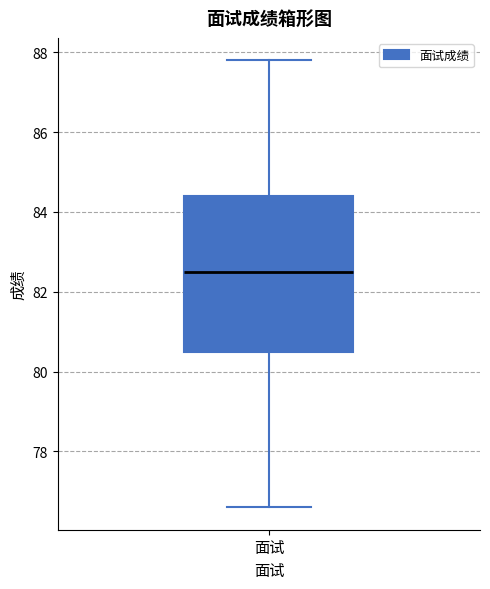

Read this box plot against the y-axis: the position of the median line, the range covered by the box, and the ends of both whiskers. The values are not printed on the chart, so give them approximately, as read against the axis.

median 82.6, box 80.6 to 84.4, whiskers 76.6 to 87.8